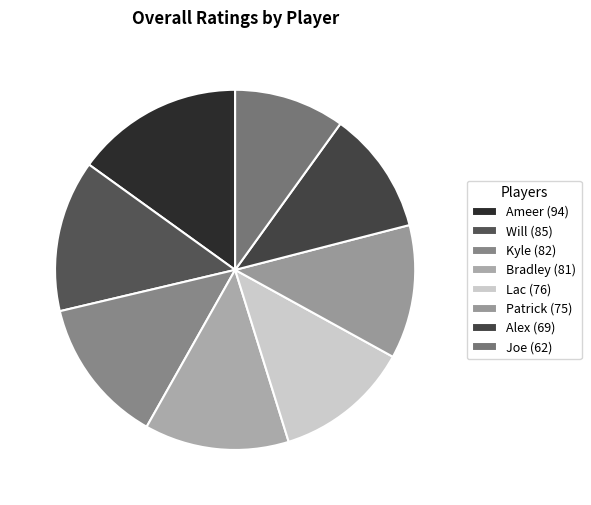

Does Patrick account for over 50% of the chart?

No